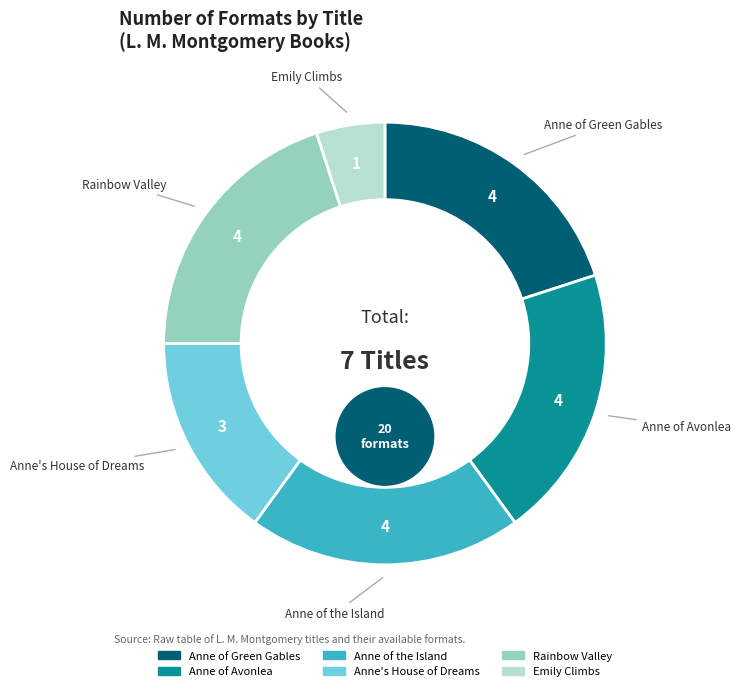

Do Anne of Green Gables and Anne's House of Dreams together represent more than half of the pie?

No